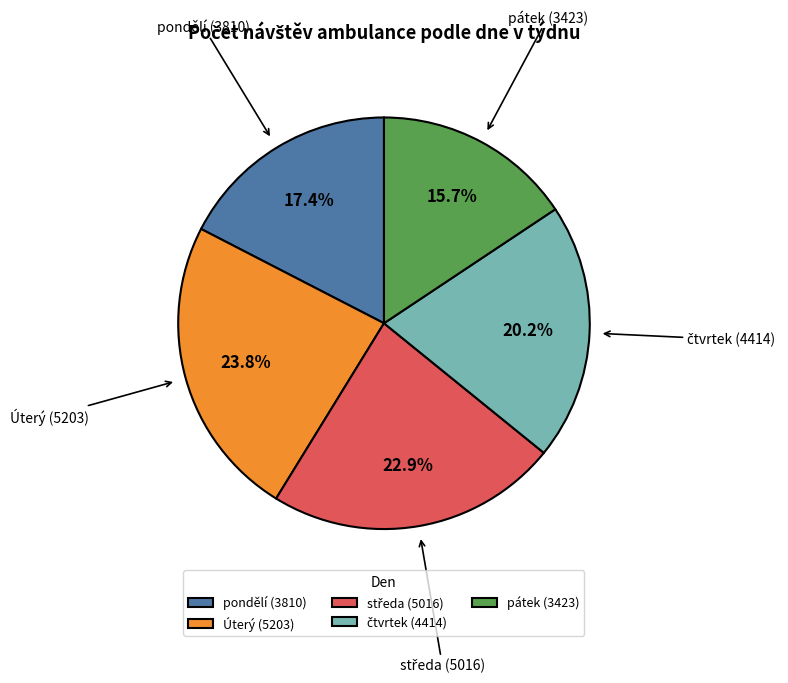

Count the number of slices in the pie.

5